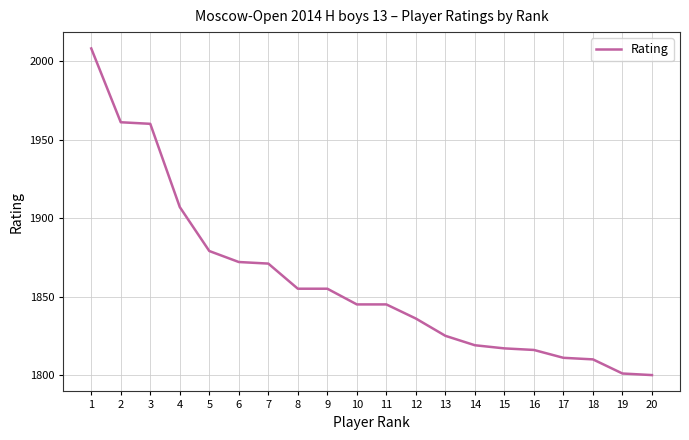

Which category has the highest value across all series?

1